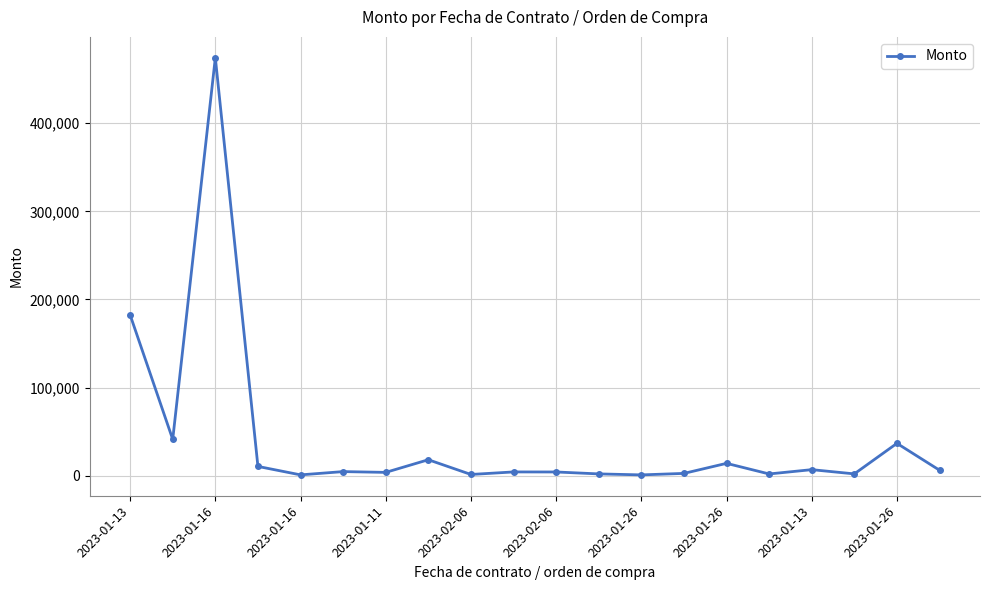

What is the smallest value displayed?

1060.8